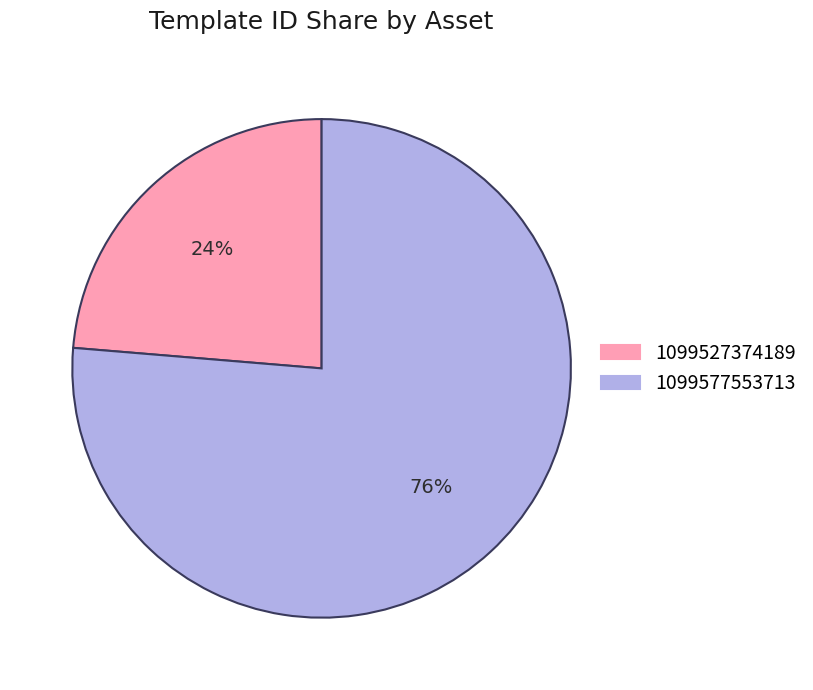

Is it true that 1099577553713 is 70% of the pie?

False